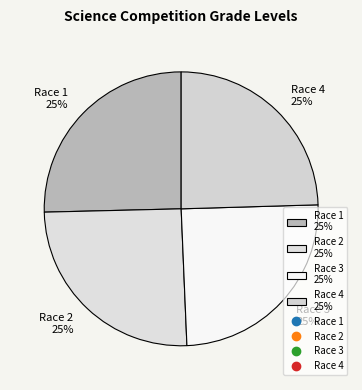

Count the number of slices in the pie.

4